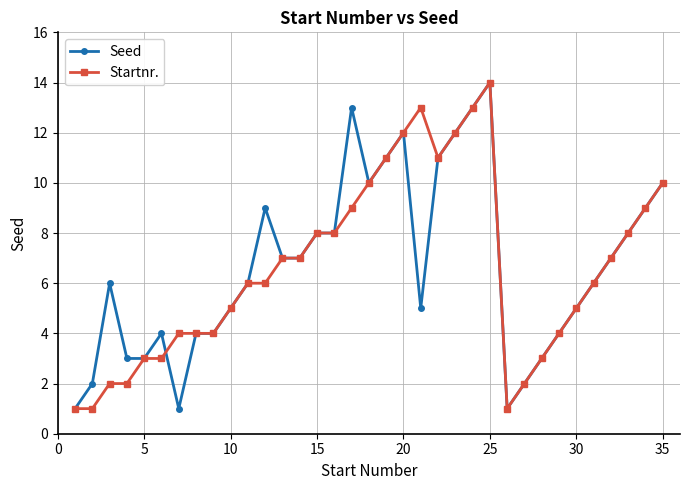

What is the minimum value shown in the chart?

1